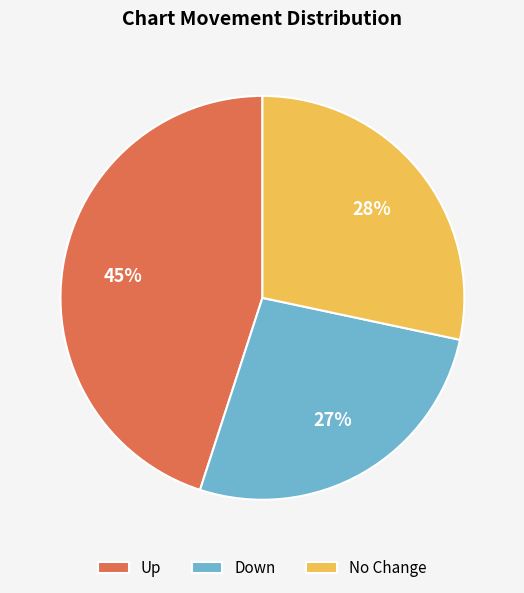

What percentage is the Down slice, to the nearest percent?

27%